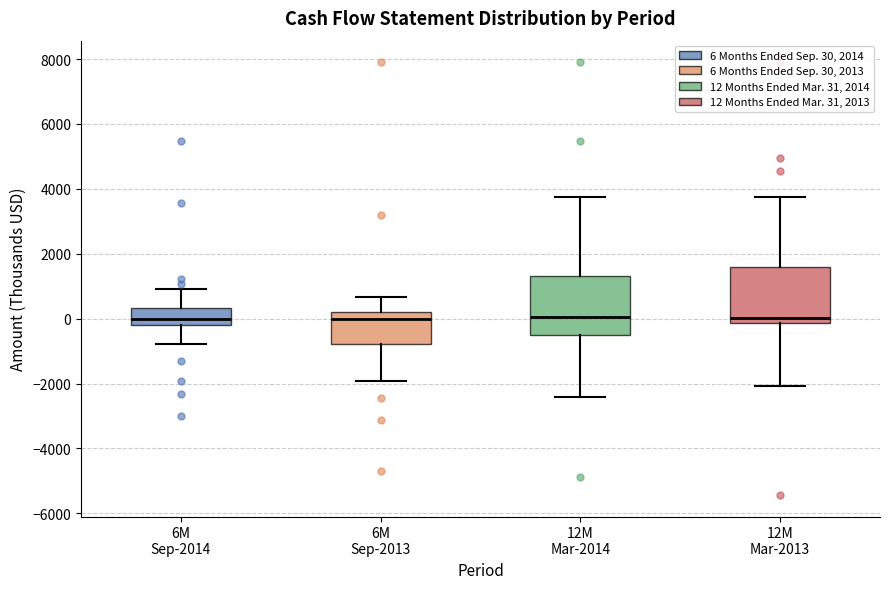

Reading left to right, read every box against the y-axis: the position of its median line, the range the box covers, and the ends of its whiskers. The values are not printed on the chart, so give them approximately, as read against the axis.

6M Sep-2014: median 0, box -200 to 400, whiskers -800 to 1000
6M Sep-2013: median 0, box -800 to 200, whiskers -2000 to 600
12M Mar-2014: median 0, box -400 to 1400, whiskers -2400 to 3800
12M Mar-2013: median 0, box -200 to 1600, whiskers -2000 to 3800